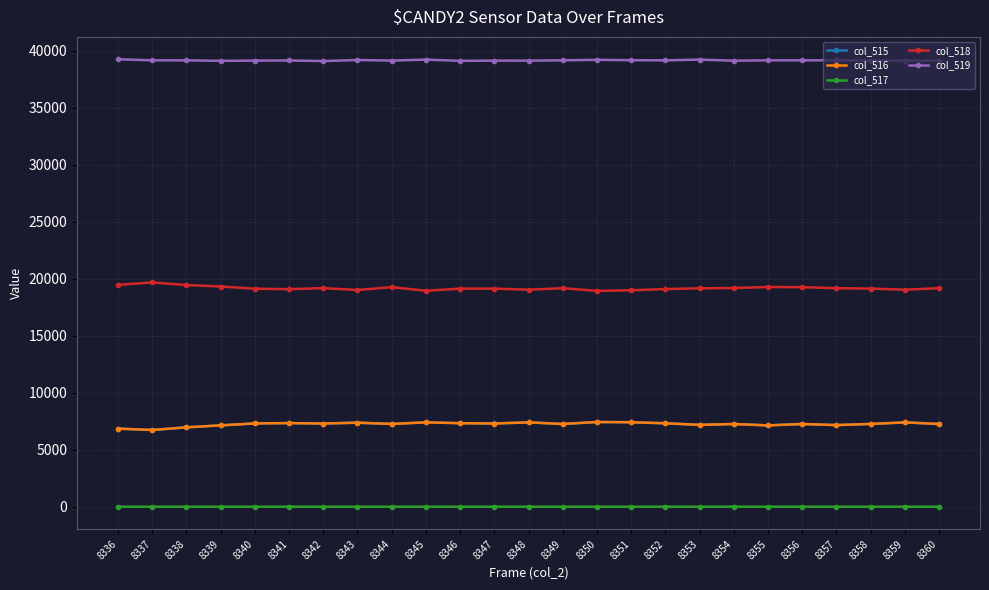

True or false: col_516 has more than 0 interior local peaks.

True